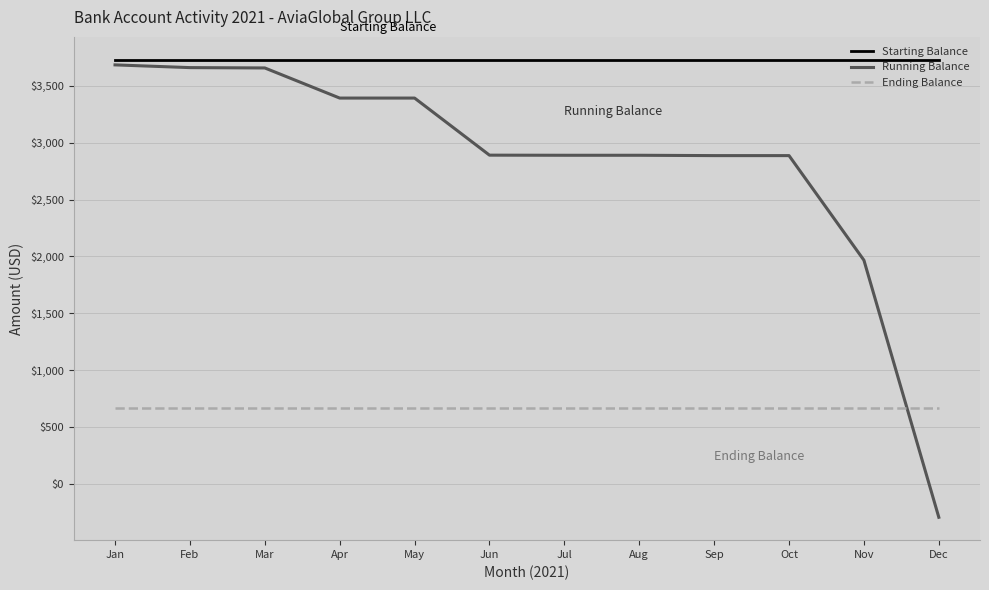

Between Mar and Apr, which series saw the biggest shift?

Running Balance